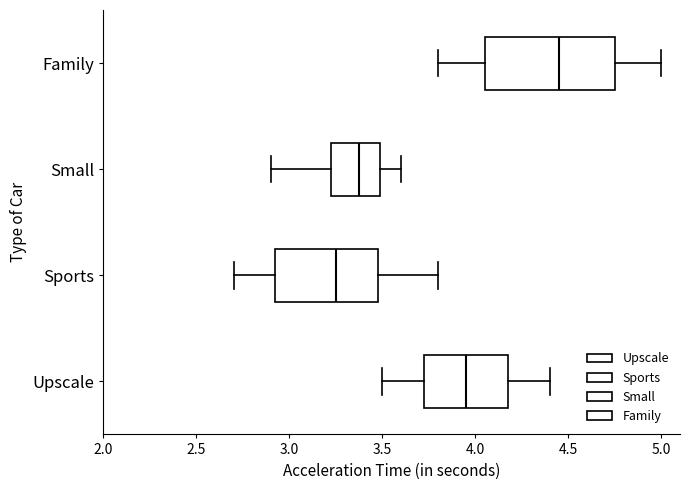

Which box's median line is the furthest to the left?

Sports